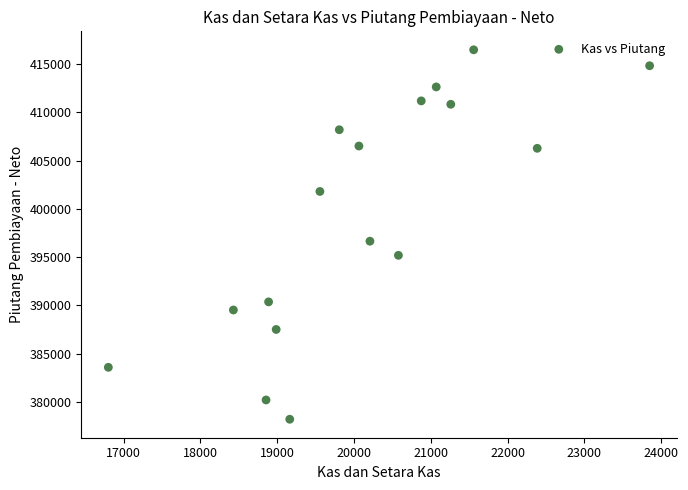

What is the range of X values (max minus min)?

7050.4